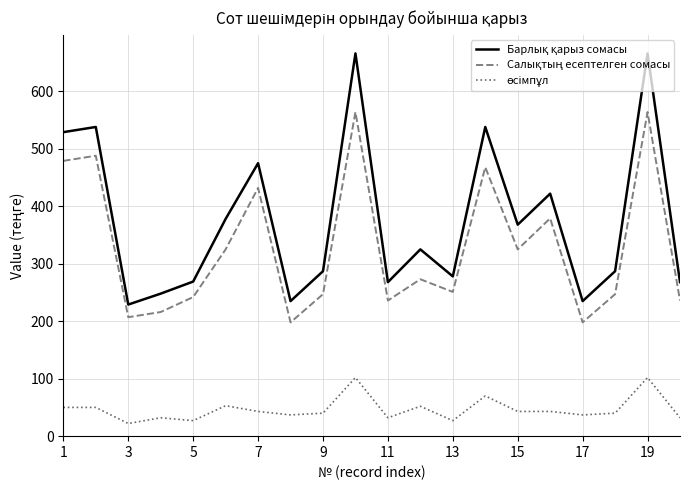

What is the maximum value shown in the chart?

666